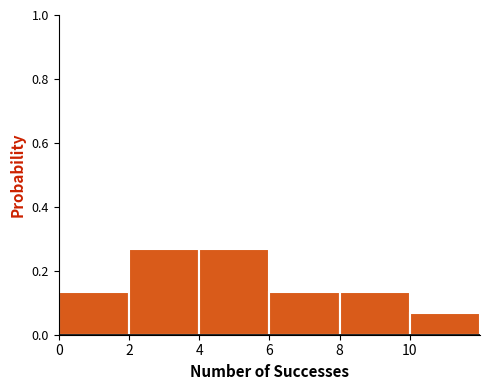

Reading left to right, transcribe this chart: for each bar, give the range it covers on the x-axis and its height. The values are not printed on the chart, so give them approximately, as read against the axis.

0 to 2: 0.14
2 to 4: 0.26
4 to 6: 0.26
6 to 8: 0.14
8 to 10: 0.14
10 to 12: 0.06